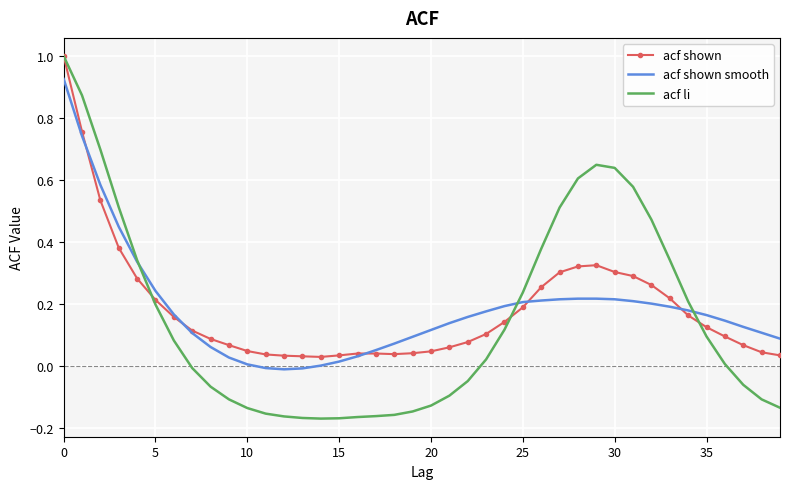

What is the highest value of the acf shown series?

1.0